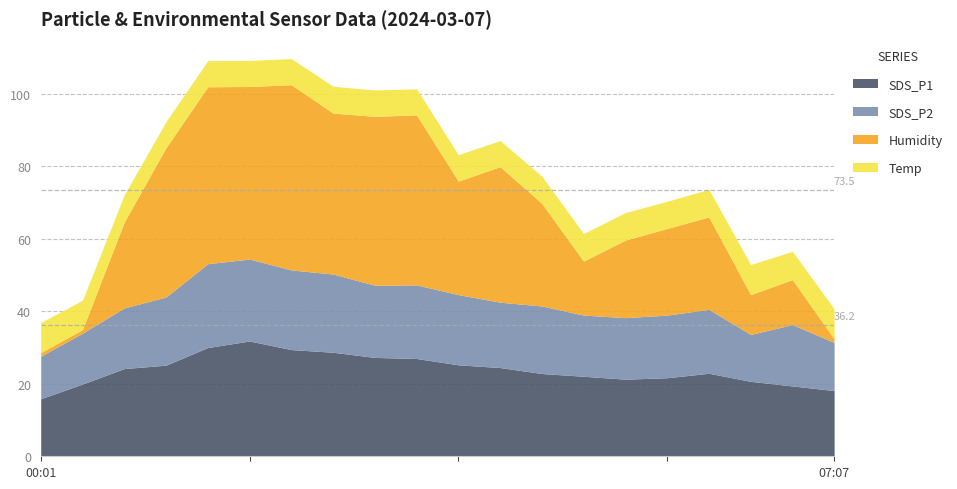

Reading left to right, list all the values displayed in this chart.

SDS_P1: 15.9	19.9	24.2	25.1	30.0	31.8	29.4	28.7	27.3	27.0	25.2	24.5	22.8	22.1	21.3	21.7	22.9	20.7	19.4	18.1
SDS_P2: 11.7	14.0	16.7	18.8	23.1	22.6	22.0	21.6	19.9	20.3	19.4	18.0	18.6	16.9	17.0	17.3	17.6	12.9	16.9	13.3
Humidity: 1.0	1.0	23.7	41.2	48.8	47.6	51.1	44.4	46.6	46.9	31.3	37.4	28.3	14.9	21.4	23.9	25.5	11.0	12.4	1.0
Temp: 8.3	8.1	7.5	7.2	7.2	7.2	7.2	7.4	7.3	7.2	7.3	7.2	7.5	7.6	7.6	7.5	7.6	8.3	7.8	8.3